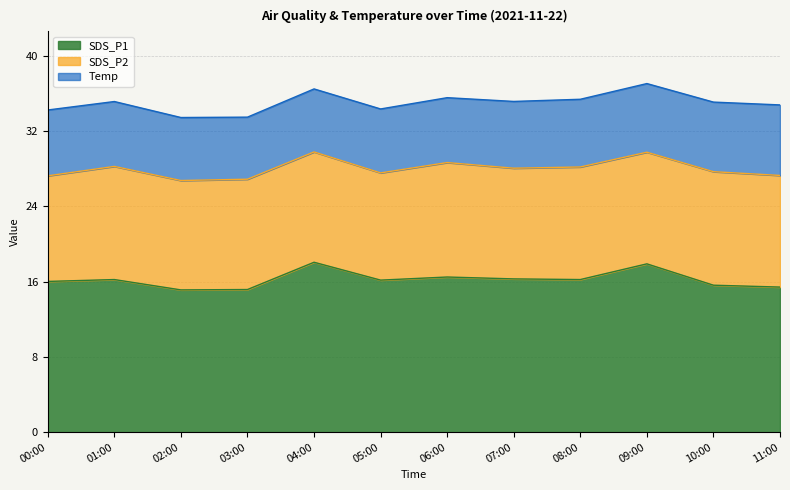

In SDS_P1, how many points are higher than both neighbors (excluding endpoints)?

4